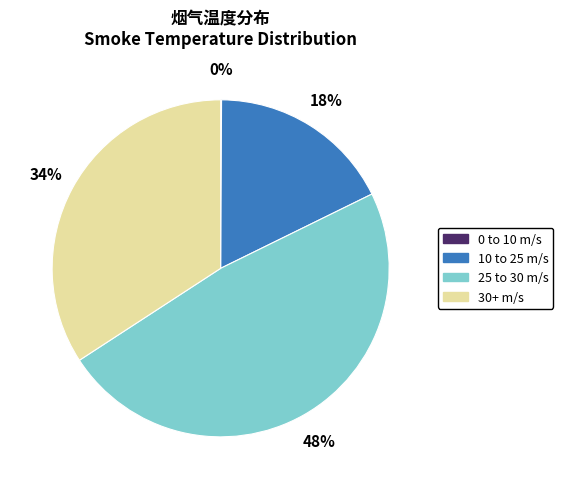

To the nearest percent, what is the average slice percentage?

25%